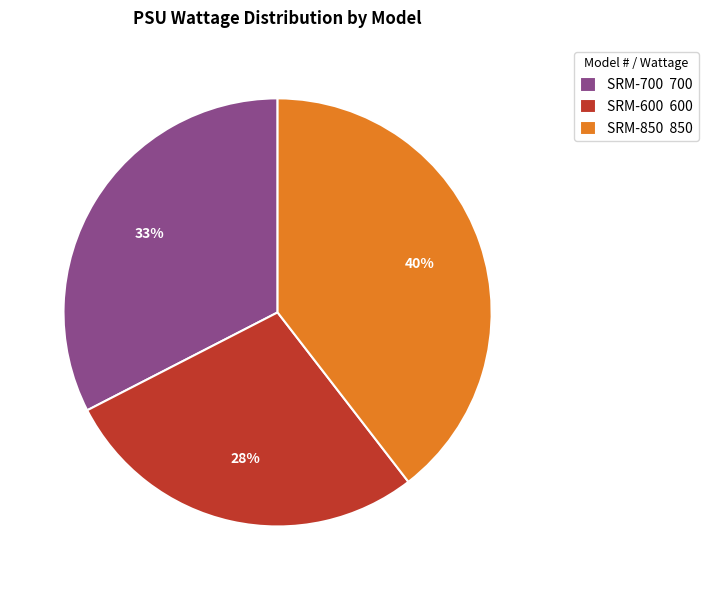

To the nearest percent, what is the difference between the largest and smallest slice percentages?

12%